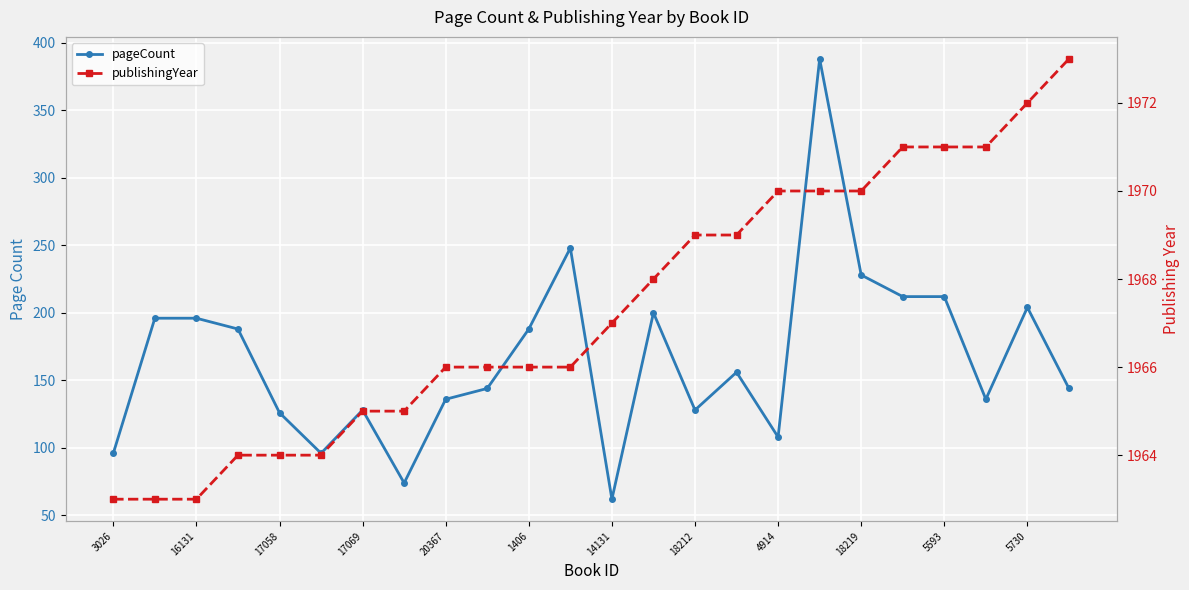

The publishingYear series shows 2587 at 18219. True or false?

False